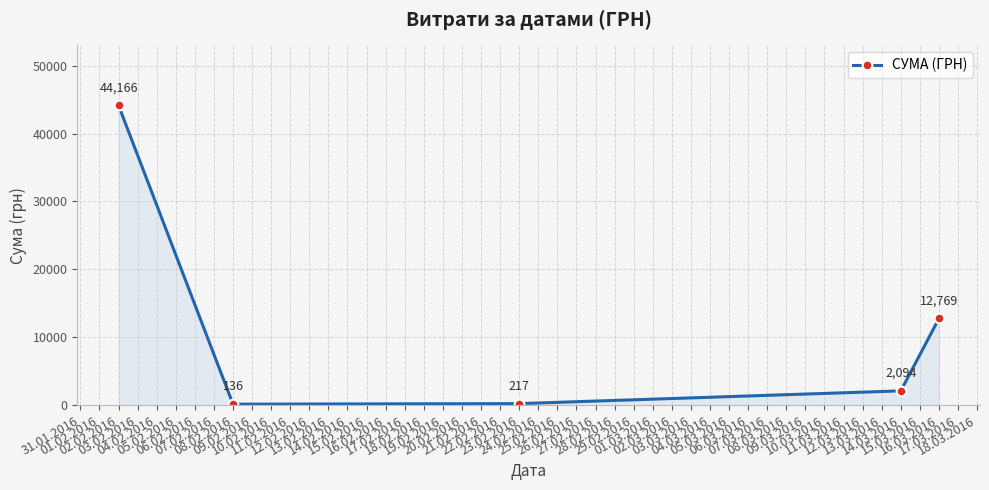

True or false: there are more than 2 points higher than both neighbors.

False